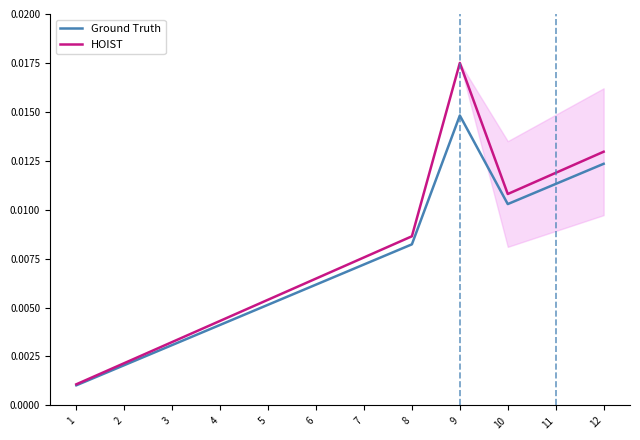

True or false: HOIST has more than 2 interior local peaks.

False